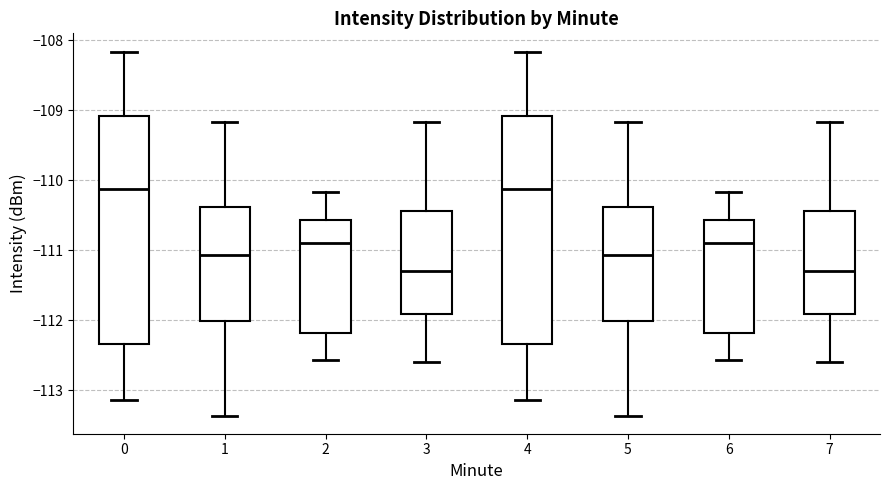

Reading left to right, transcribe this box plot: for each box, give where its median line is, the range the box spans, and where its two whiskers end, as read against the y-axis. The values are not printed on the chart, so give them approximately, as read against the axis.

0: median -110.1, box -112.3 to -109.1, whiskers -113.1 to -108.2
1: median -111.1, box -112.0 to -110.4, whiskers -113.4 to -109.2
2: median -110.9, box -112.2 to -110.6, whiskers -112.6 to -110.2
3: median -111.3, box -111.9 to -110.4, whiskers -112.6 to -109.2
4: median -110.1, box -112.3 to -109.1, whiskers -113.1 to -108.2
5: median -111.1, box -112.0 to -110.4, whiskers -113.4 to -109.2
6: median -110.9, box -112.2 to -110.6, whiskers -112.6 to -110.2
7: median -111.3, box -111.9 to -110.4, whiskers -112.6 to -109.2